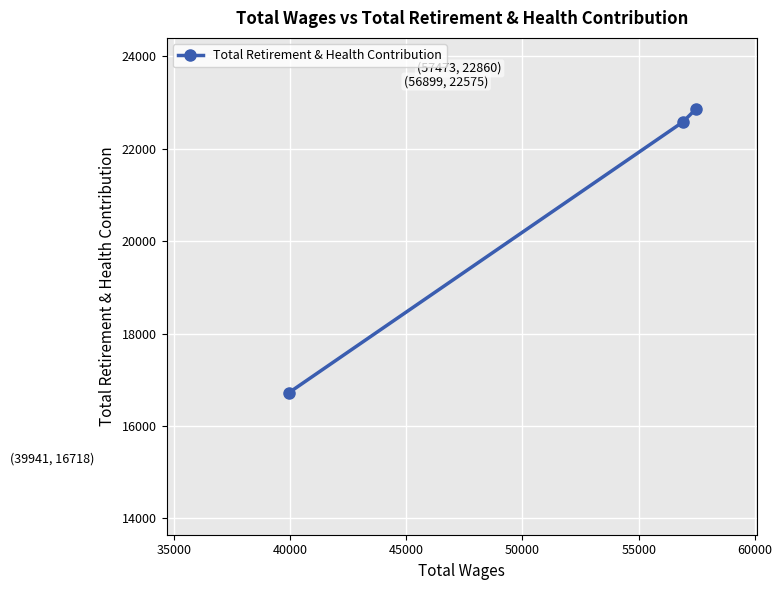

What is the value of the 1st point from the left?

16718